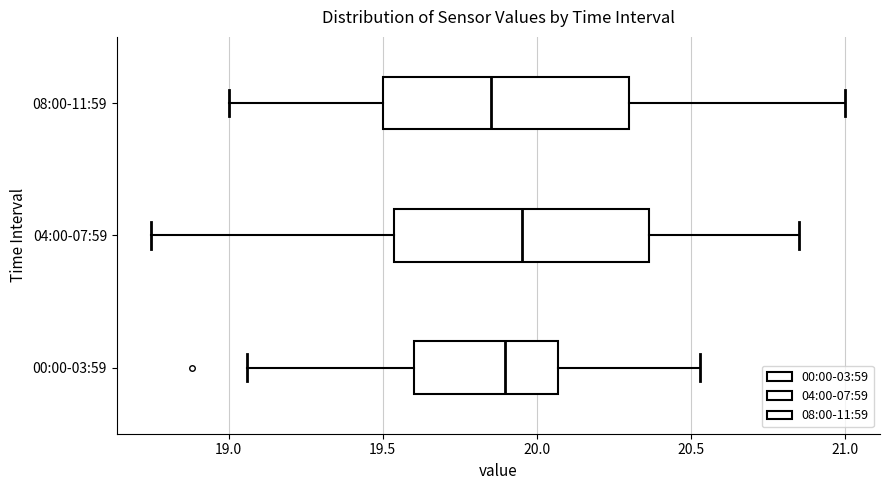

Where does the median line of the box for 04:00-07:59 sit on the x-axis? The values are not printed on the chart, so give them approximately, as read against the axis.

19.95